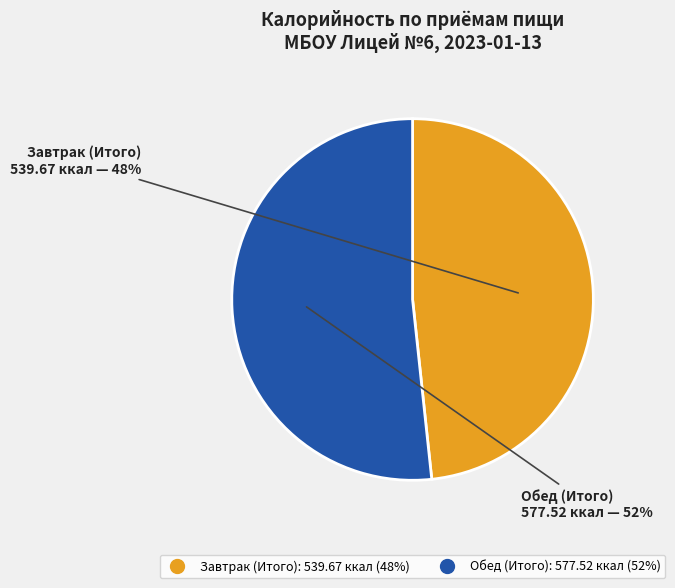

What is the largest slice in the pie chart?

Обед (Итого)